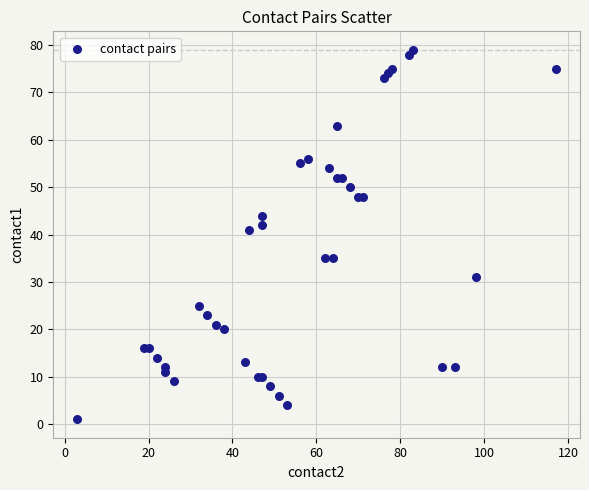

What Y value in the scatter plot is closest to 40?

41